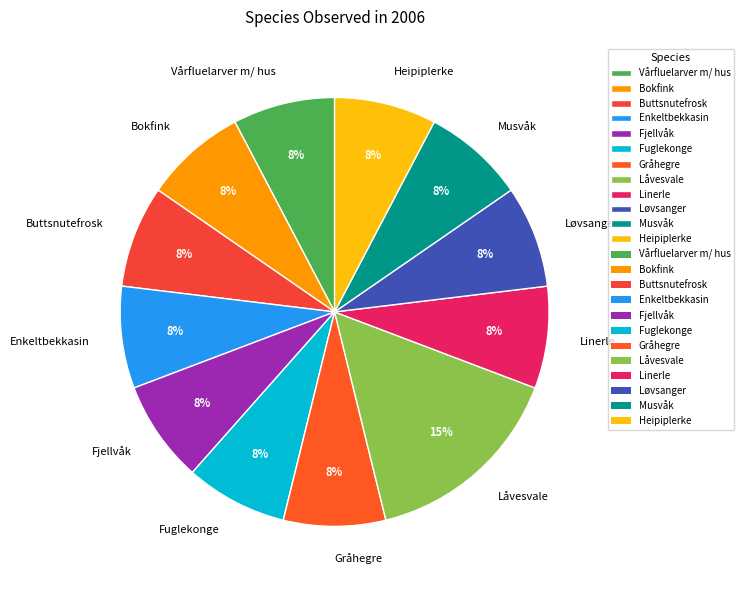

Is there any slice that represents more than half of the pie?

No